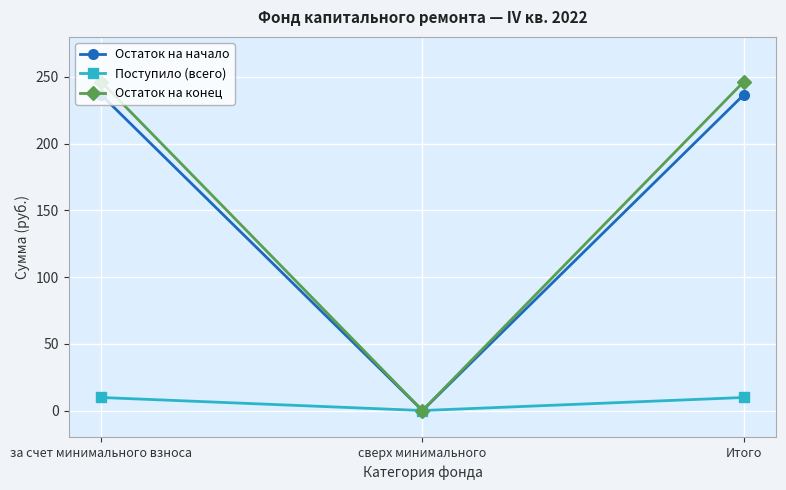

Which category has the lowest value in the Остаток на конец series?

сверх минимального